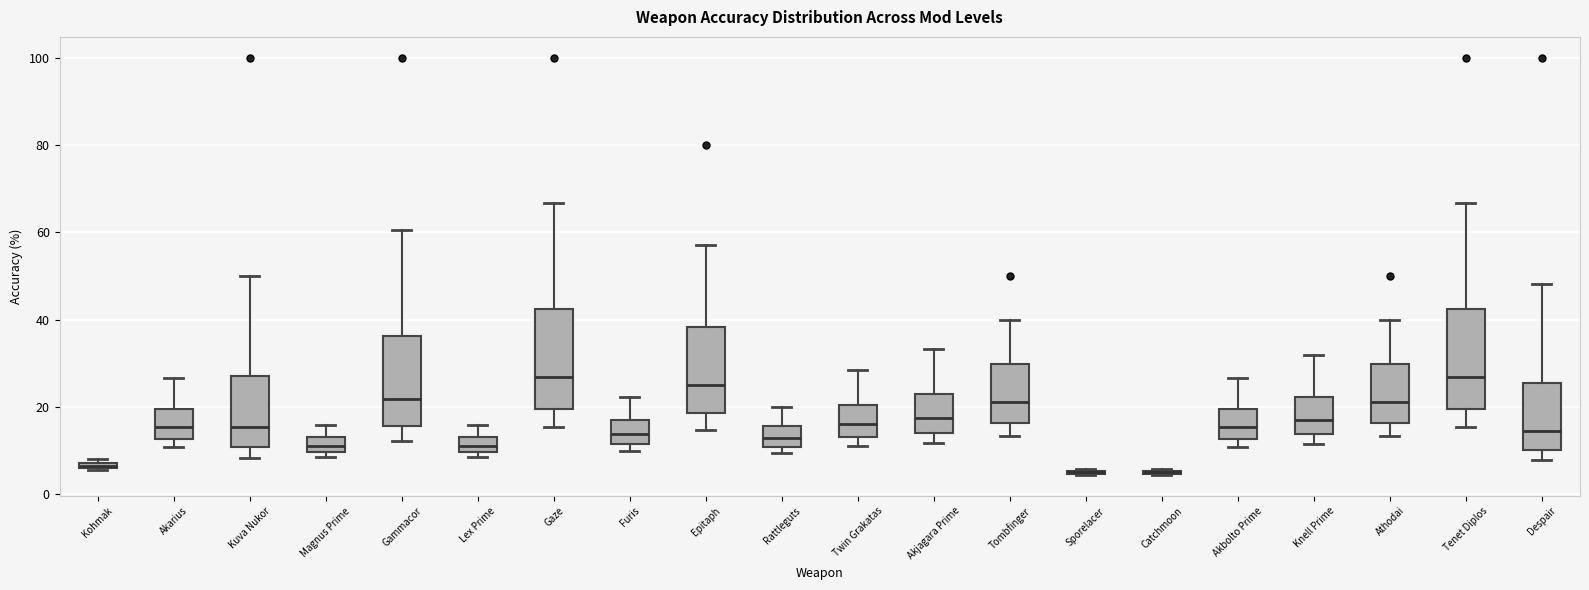

Where is the upper edge of the box for Tombfinger on the y-axis? The values are not printed on the chart, so give them approximately, as read against the axis.

30